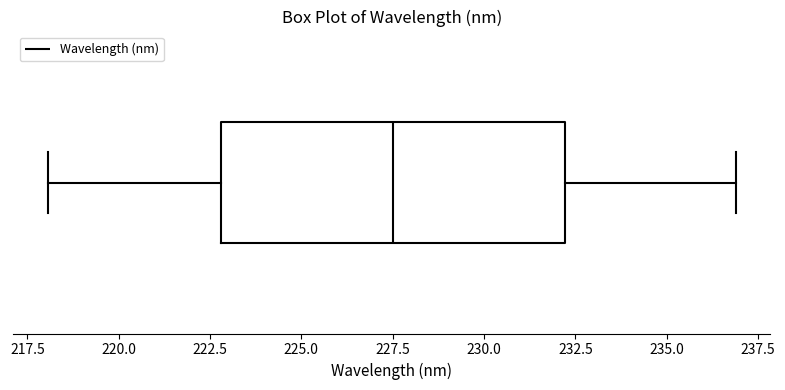

Transcribe this box plot: give where the median line is, the range the box spans, and where the two whiskers end, as read against the x-axis. The values are not printed on the chart, so give them approximately, as read against the axis.

median 227.5, box 223.0 to 232.0, whiskers 218.0 to 237.0